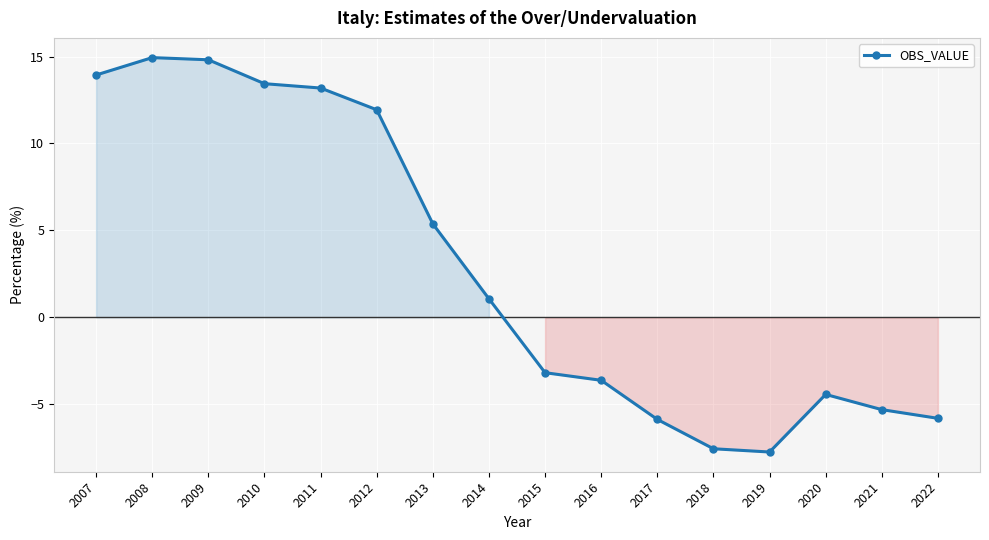

How many points are higher than both their immediate neighbors (excluding endpoints)?

2